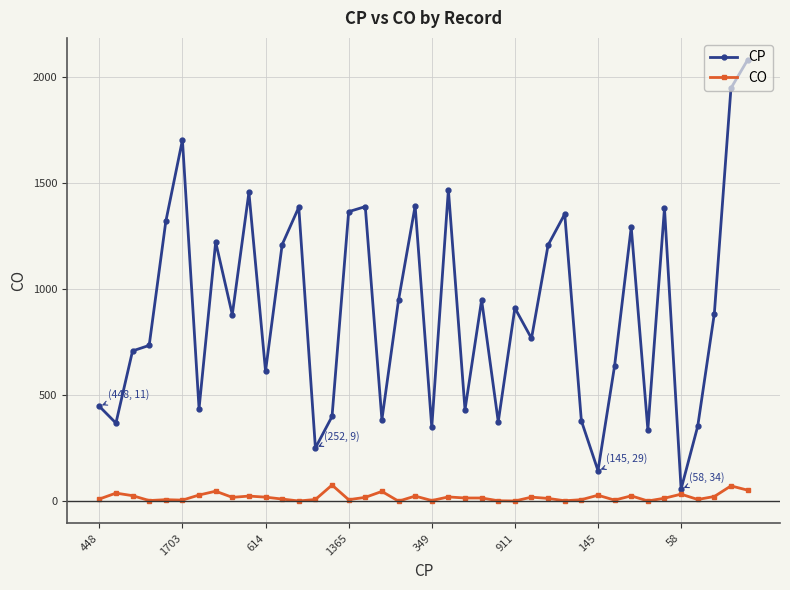

True or false: CO and CP cross at least once.

False